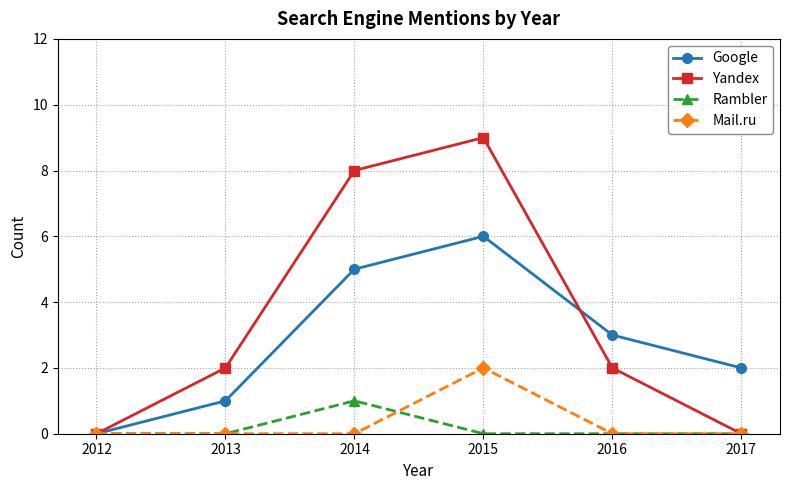

At which category is the sum across all series the highest?

2015